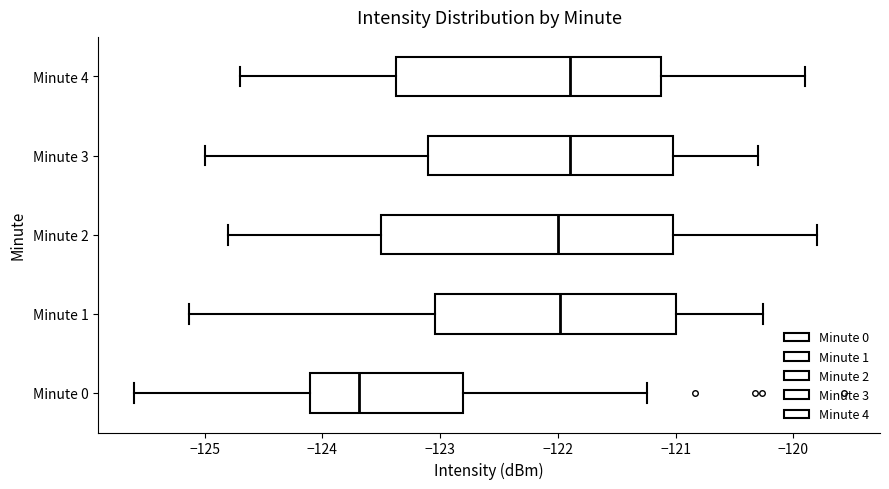

Comparing the boxes themselves (not the whiskers), which one is the widest?

Minute 2